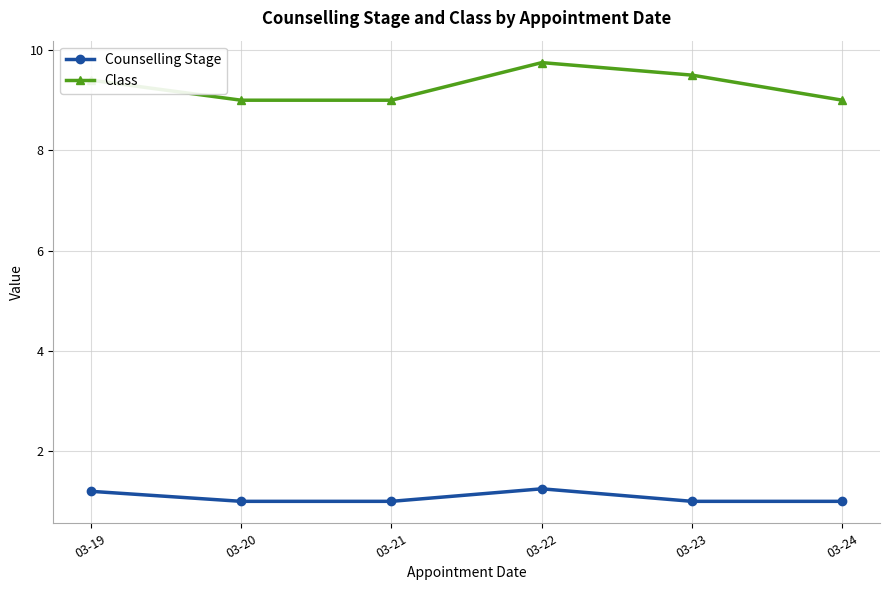

At which category does Class reach its first local peak?

03-22